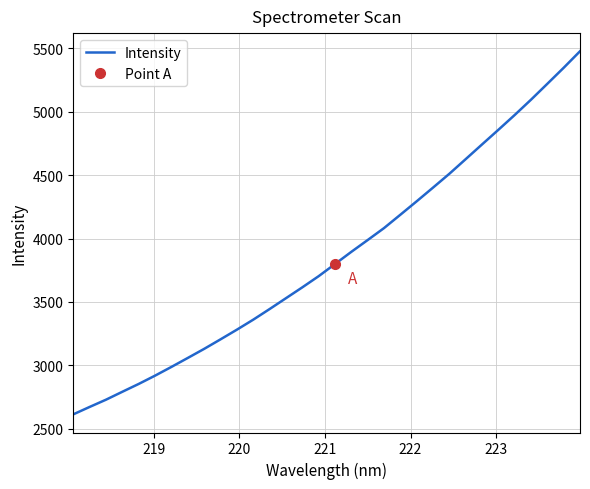

How many values are below 3798?

16